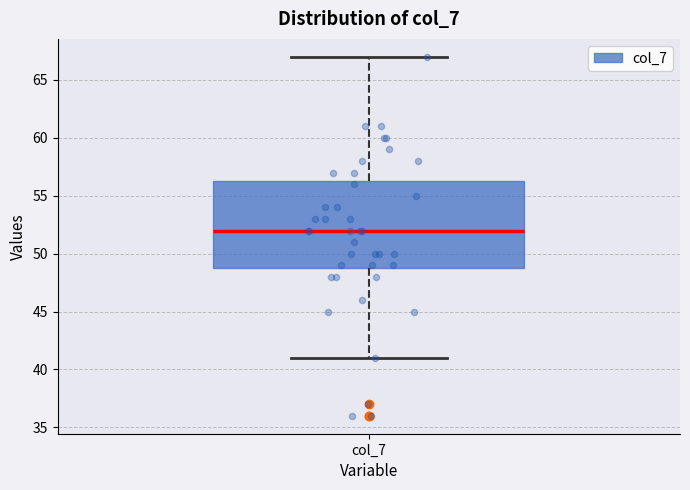

Read this box plot against the y-axis: the position of the median line, the range covered by the box, and the ends of both whiskers. The values are not printed on the chart, so give them approximately, as read against the axis.

median 52.0, box 49.0 to 56.5, whiskers 41.0 to 67.0